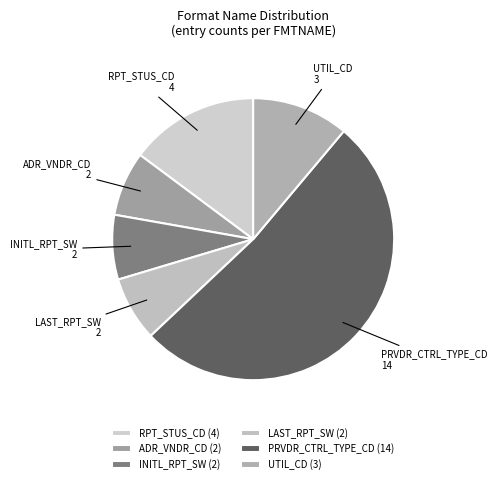

Combined, do ADR_VNDR_CD and INITL_RPT_SW account for over 50%?

No